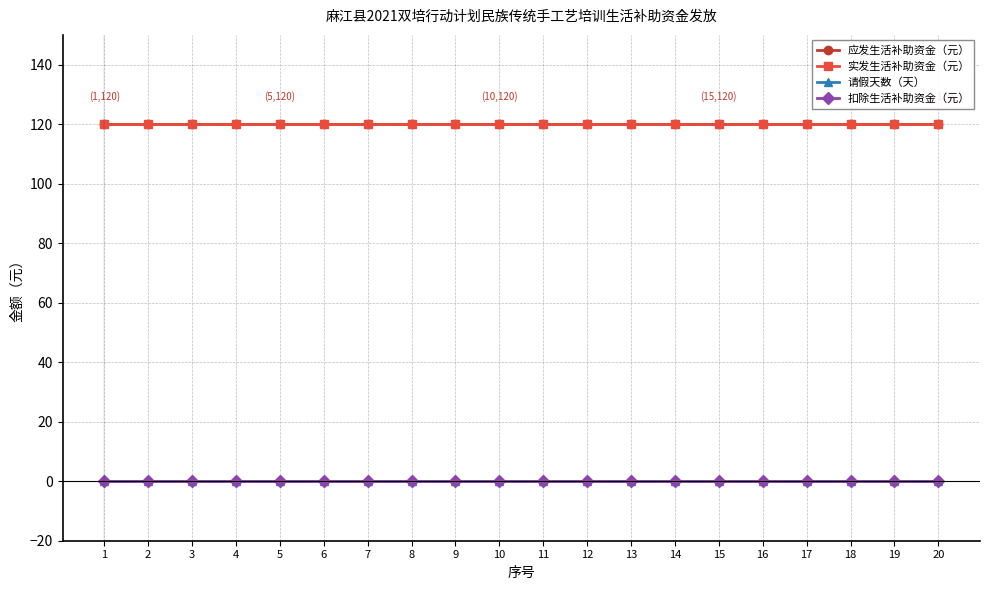

Which category has the lowest value in the 请假天数（天） series?

1